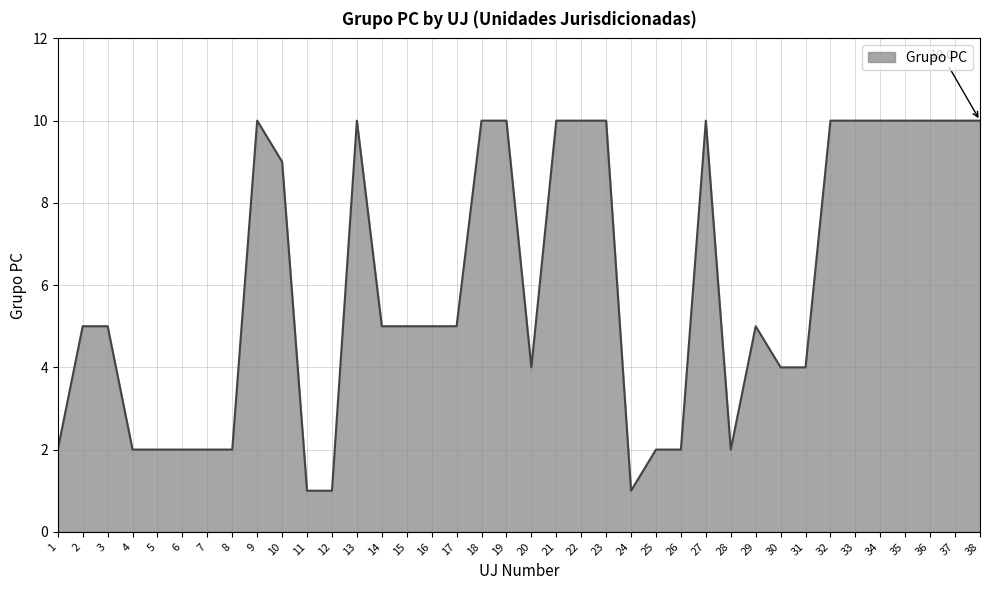

What is the maximum value shown in the chart?

10